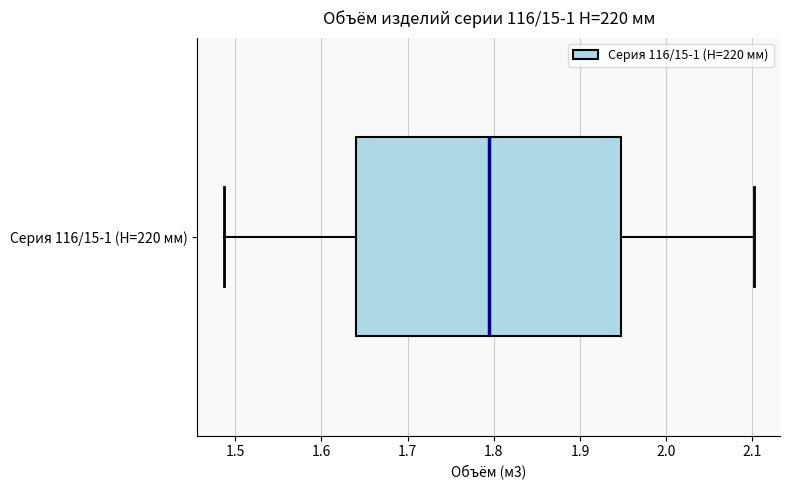

Transcribe this box plot: give where the median line is, the range the box spans, and where the two whiskers end, as read against the x-axis. The values are not printed on the chart, so give them approximately, as read against the axis.

median 1.79, box 1.64 to 1.95, whiskers 1.49 to 2.10